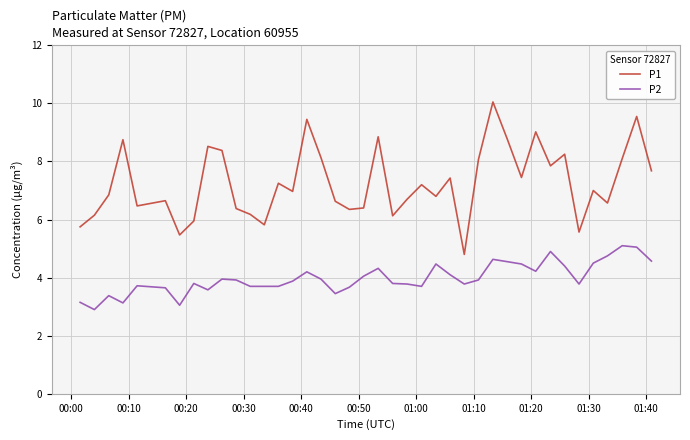

At how many categories does at least one series exceed 10?

1